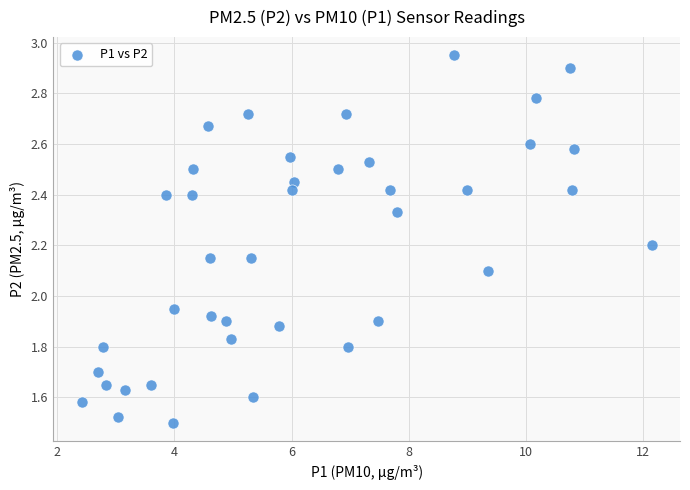

What is the range of X values (max minus min)?

9.7